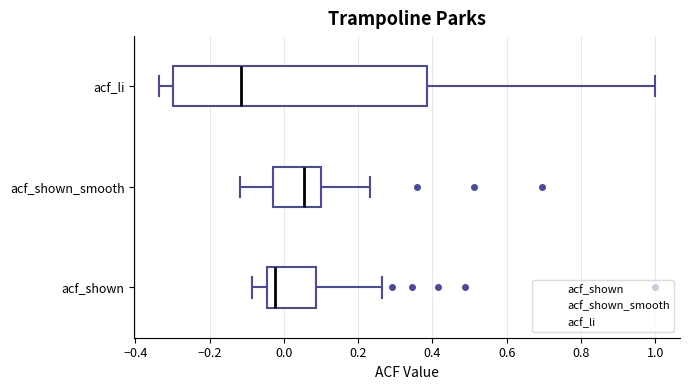

Where is the left edge of the box for acf_shown on the x-axis? The values are not printed on the chart, so give them approximately, as read against the axis.

-0.04